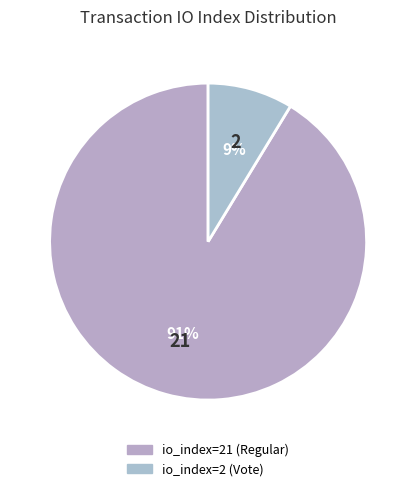

Does io_index=2 (Vote) represent more than half of the total?

No